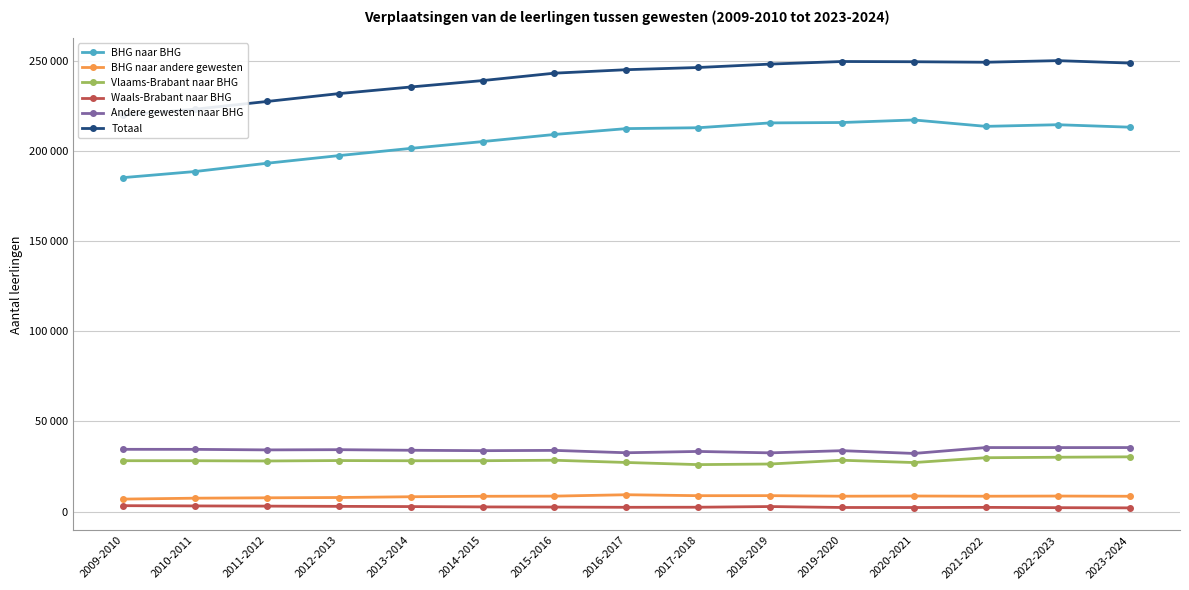

How many interior local peaks does the Totaal series have?

2